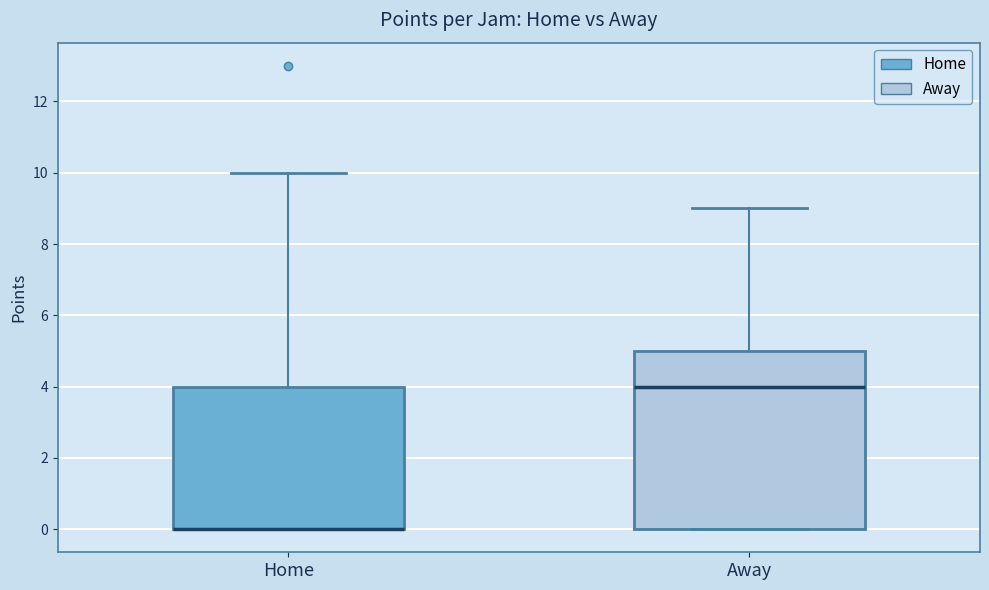

Comparing the boxes themselves (not the whiskers), which one is the tallest?

Away